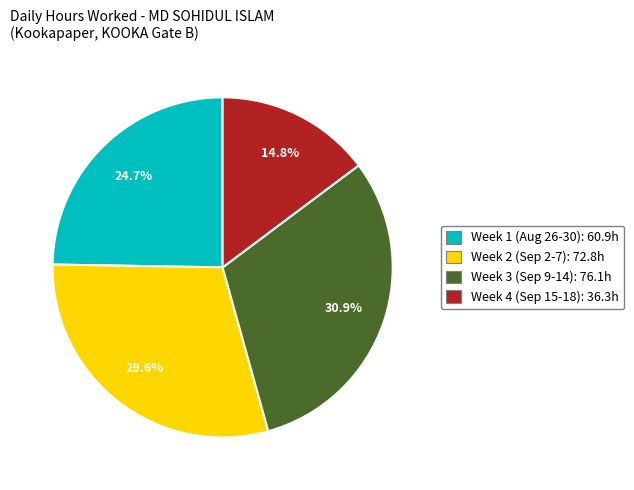

Is there a majority slice in this chart?

No